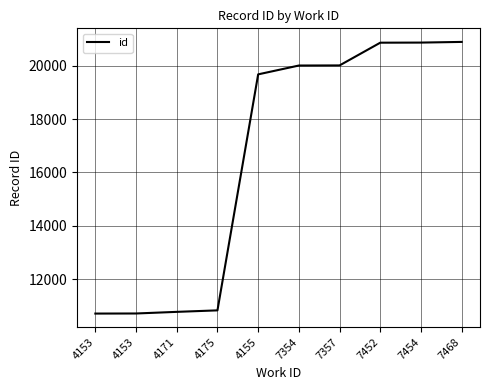

What is the label of the 4th point from the left?

4175